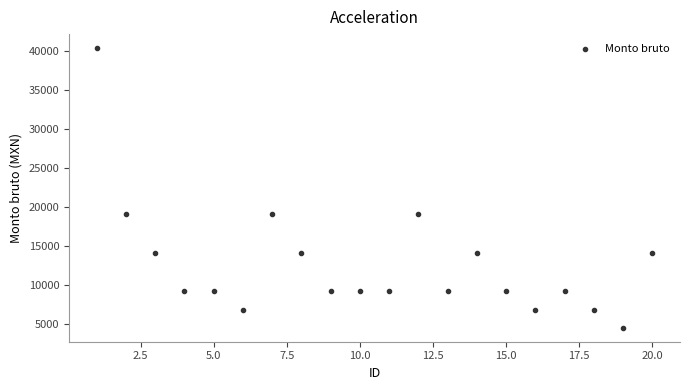

What is the range of Y values (max minus min)?

35813.0